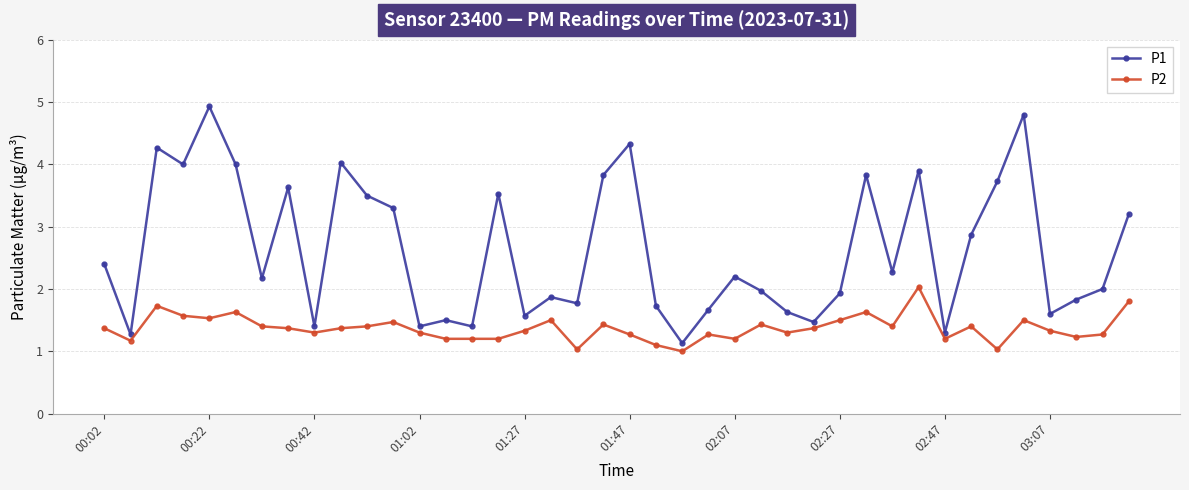

Reading right to left, extract all data points from this chart.

P1: 3.2	2.0	1.8	1.6	4.8	3.7	2.9	1.3	3.9	2.3	3.8	1.9	1.5	1.6	2.0	2.2	1.7	1.1	1.7	4.3	3.8	1.8	1.9	1.6	3.5	1.4	1.5	1.4	3.3	3.5	4.0	1.4	3.6	2.2	4.0	4.9	4.0	4.3	1.3	2.4
P2: 1.8	1.3	1.2	1.3	1.5	1.0	1.4	1.2	2.0	1.4	1.6	1.5	1.4	1.3	1.4	1.2	1.3	1.0	1.1	1.3	1.4	1.0	1.5	1.3	1.2	1.2	1.2	1.3	1.5	1.4	1.4	1.3	1.4	1.4	1.6	1.5	1.6	1.7	1.2	1.4